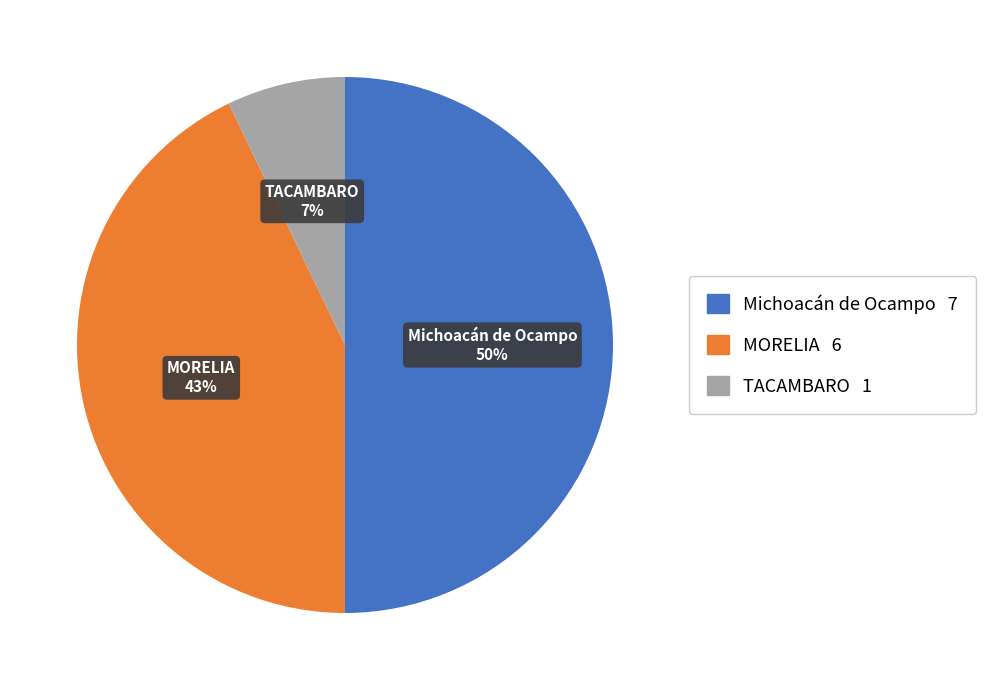

To the nearest percent, what is the average slice percentage?

33%